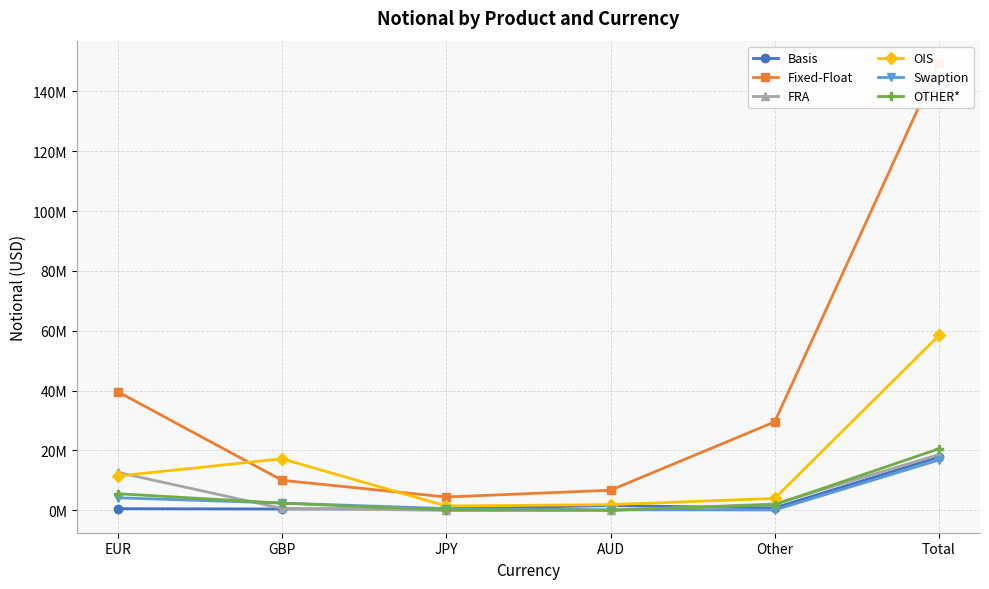

What is the sum of the Swaption values at EUR and Other?

4332731